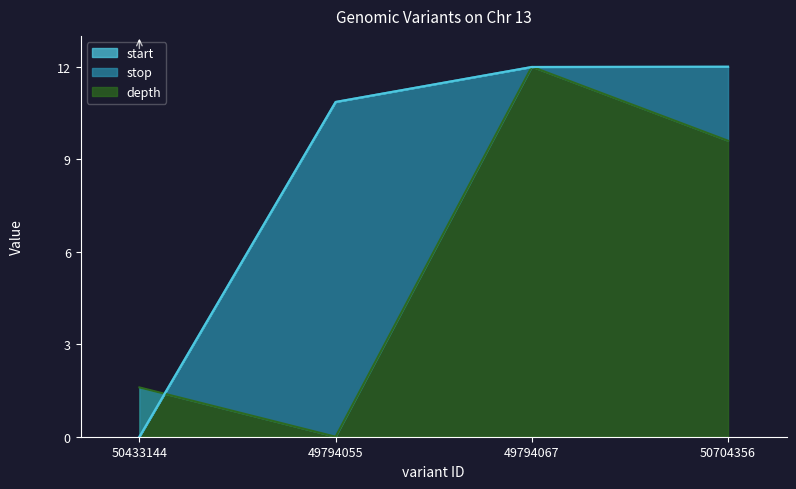

Is it true that start equals 10.9 at 49794055?

True